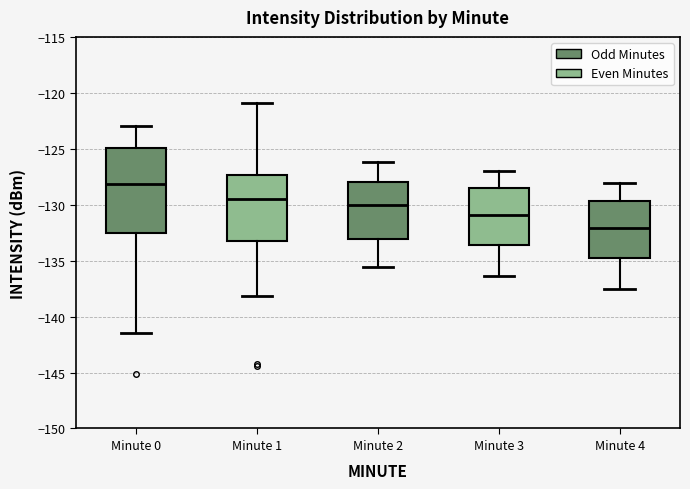

Reading left to right, read every box against the y-axis: the position of its median line, the range the box covers, and the ends of its whiskers. The values are not printed on the chart, so give them approximately, as read against the axis.

Minute 0: median -128.0, box -132.5 to -125.0, whiskers -141.5 to -123.0
Minute 1: median -129.5, box -133.0 to -127.5, whiskers -138.0 to -121.0
Minute 2: median -130.0, box -133.0 to -128.0, whiskers -135.5 to -126.0
Minute 3: median -131.0, box -133.5 to -128.5, whiskers -136.5 to -127.0
Minute 4: median -132.0, box -134.5 to -129.5, whiskers -137.5 to -128.0